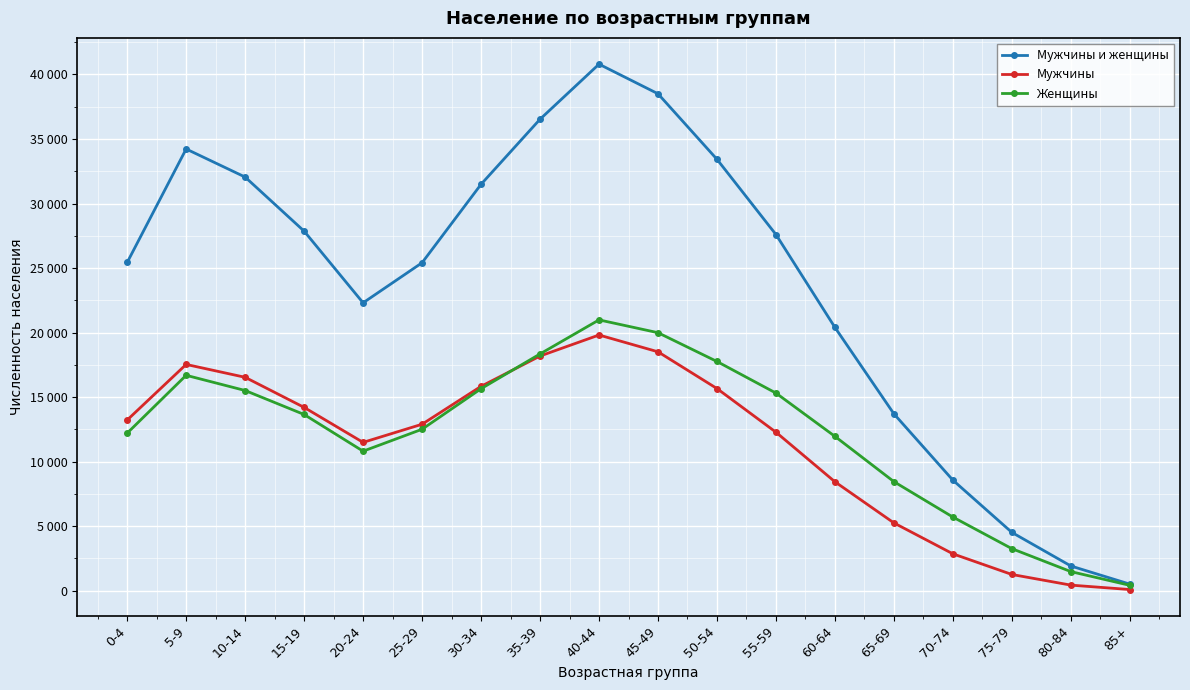

Which series has the largest total across all categories?

Мужчины и женщины